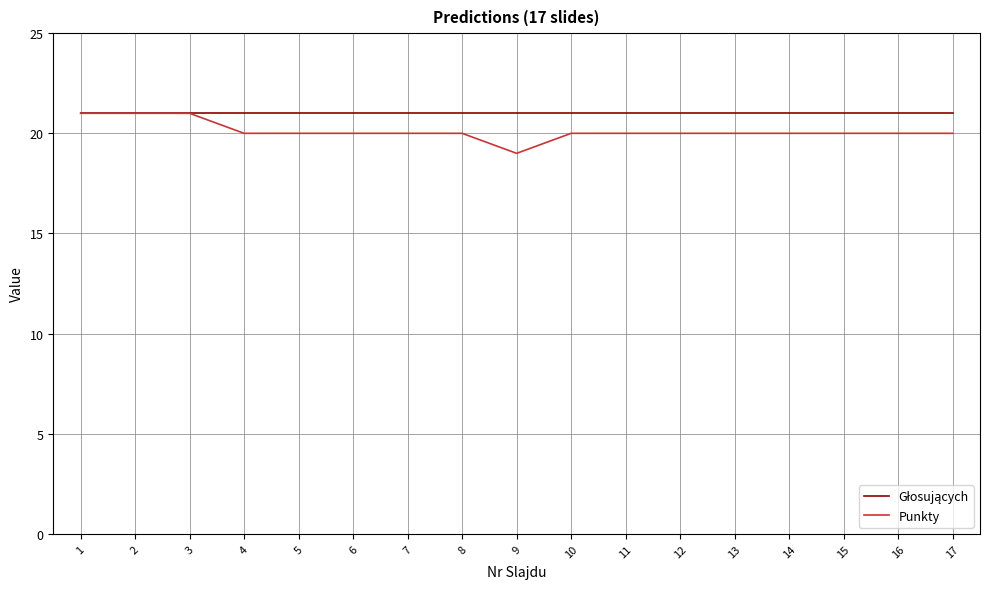

What is the total value across all series at 12?

41